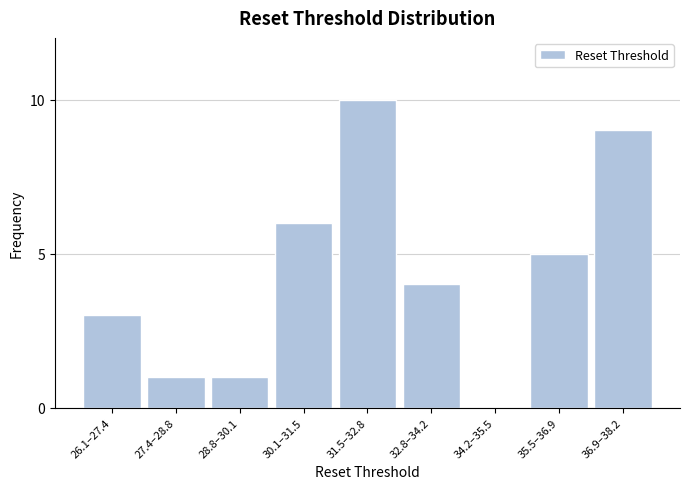

Reading left to right, transcribe all the data shown in this chart.

26.1–27.4=3	27.4–28.8=1	28.8–30.1=1	30.1–31.5=6	31.5–32.8=10	32.8–34.2=4	34.2–35.5=0	35.5–36.9=5	36.9–38.2=9